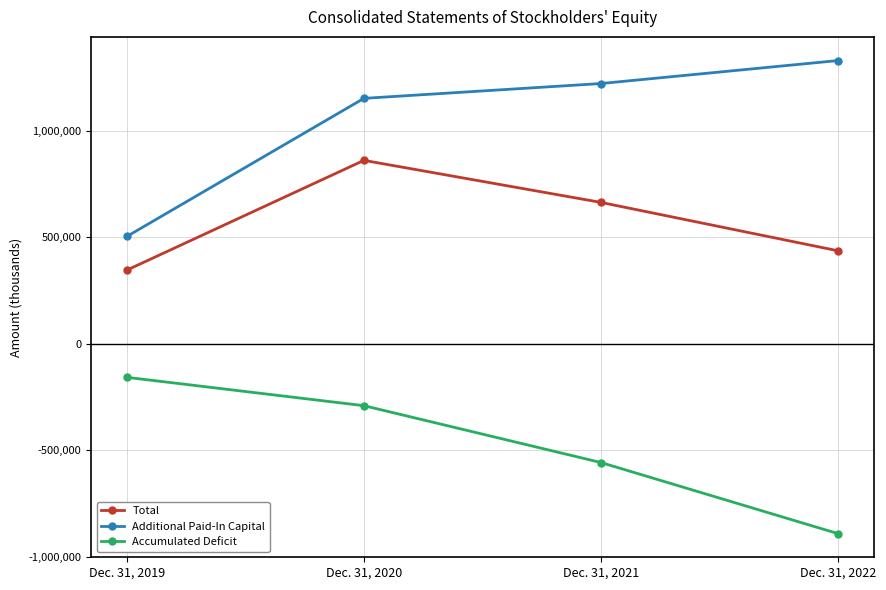

What is the value of the Total point at the 4th from the left?

436167